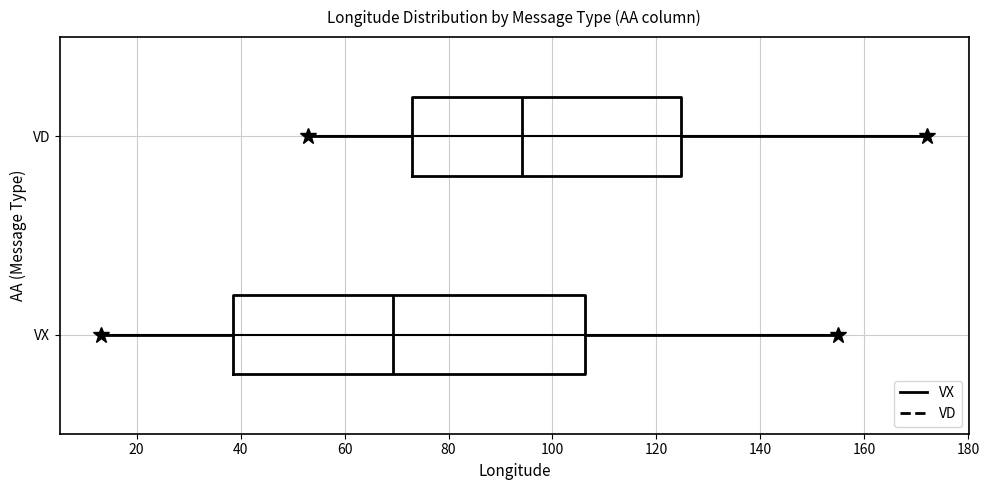

Reading bottom to top, transcribe this box plot: for each box, give where its median line is, the range the box spans, and where its two whiskers end, as read against the x-axis. The values are not printed on the chart, so give them approximately, as read against the axis.

VX: median 70, box 38 to 106, whiskers 14 to 156
VD: median 94, box 72 to 124, whiskers 54 to 172